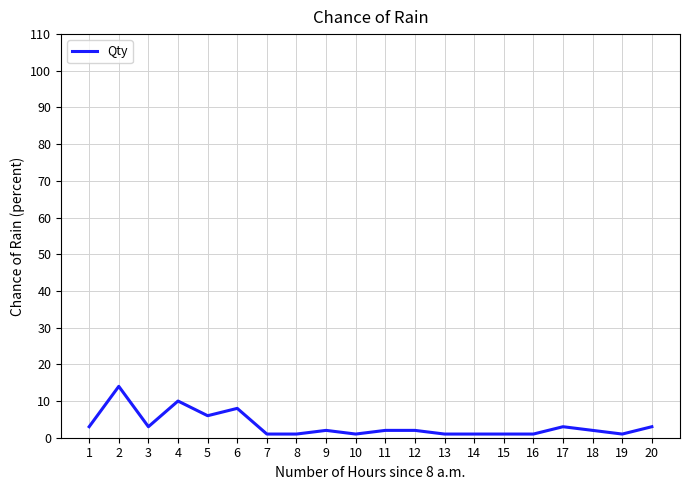

At which category does the data reach its first local peak?

2